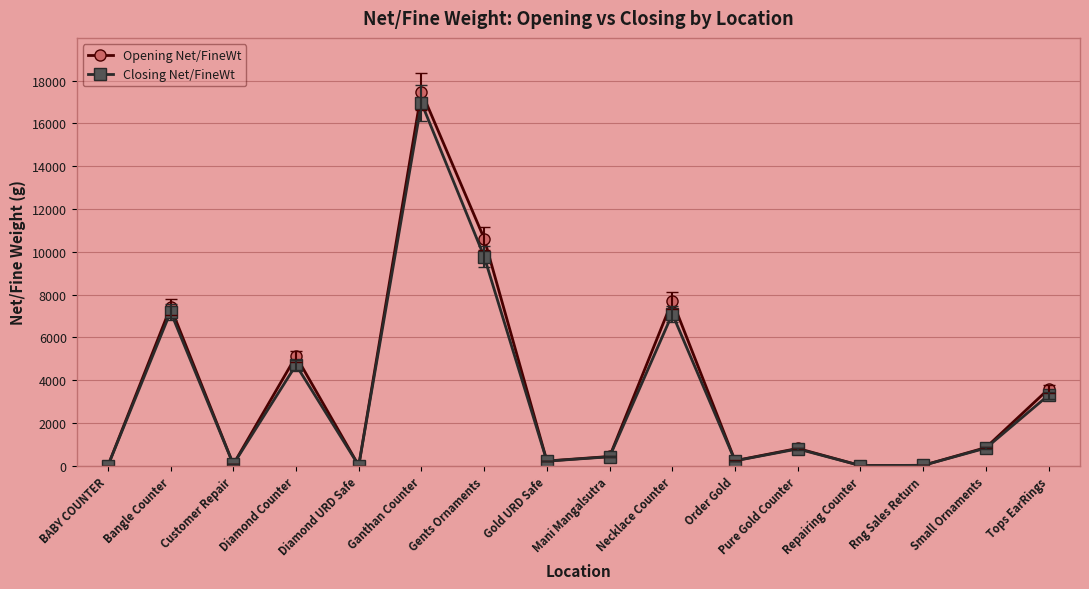

What is the value of the Opening Net/FineWt point at the 8th from the left?

227.6